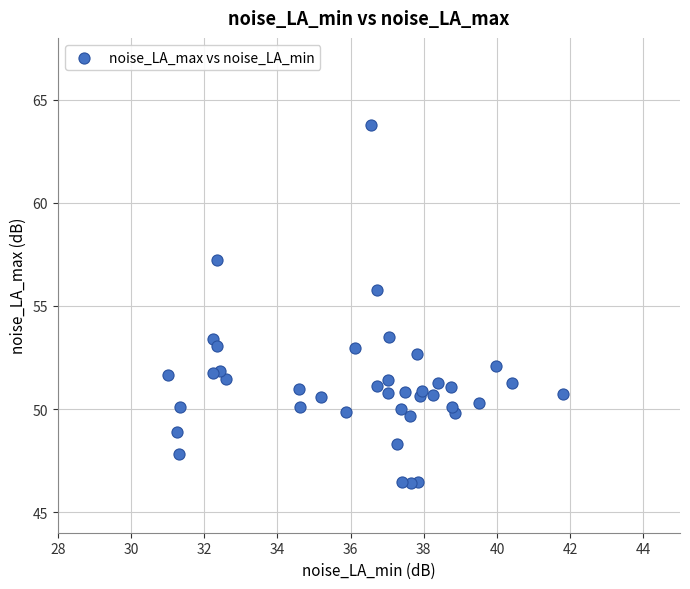

What Y value in the scatter plot is closest to 55?

55.8